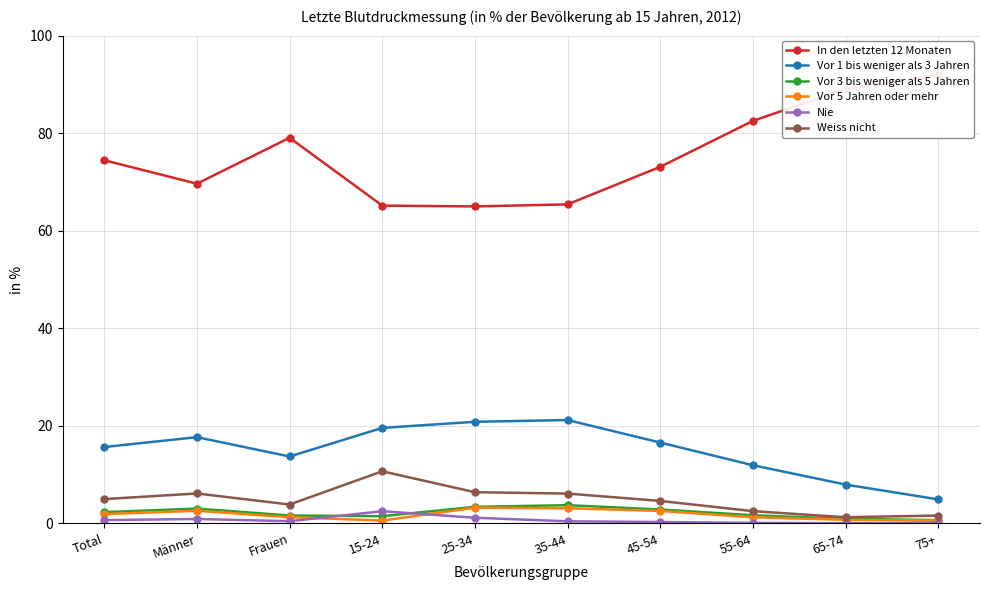

Where does the Vor 3 bis weniger als 5 Jahren series first go above 2?

Total